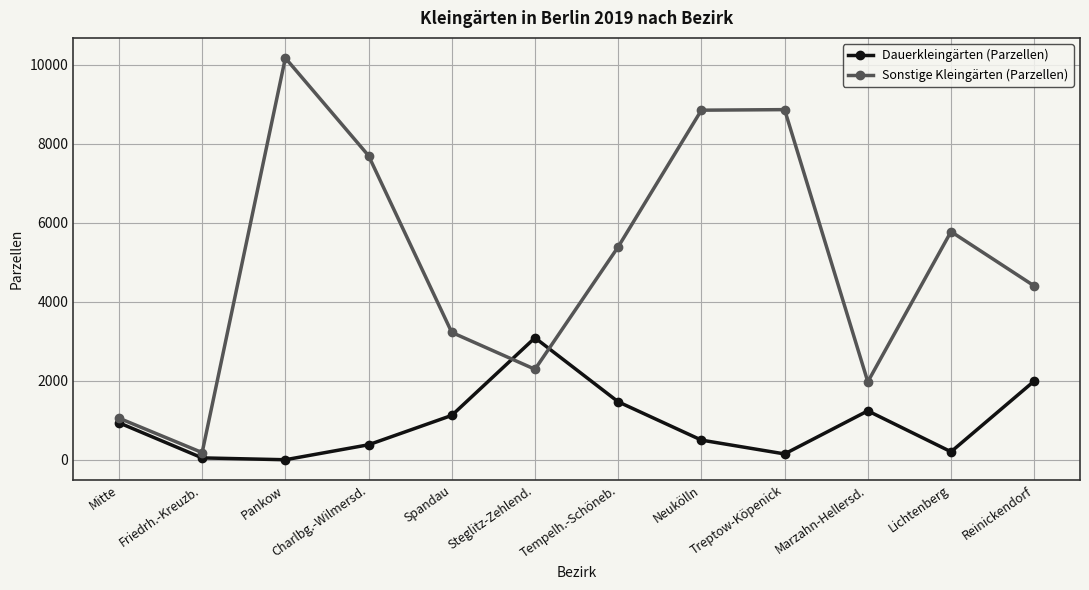

Which series ends up on top after the final intersection of Dauerkleingärten (Parzellen) and Sonstige Kleingärten (Parzellen)?

Sonstige Kleingärten (Parzellen)